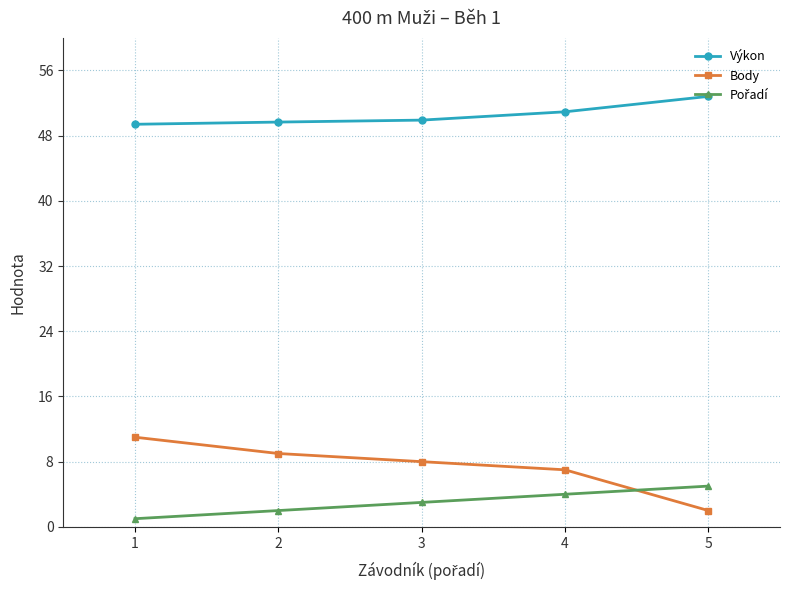

Which category has the lowest value across all series?

1